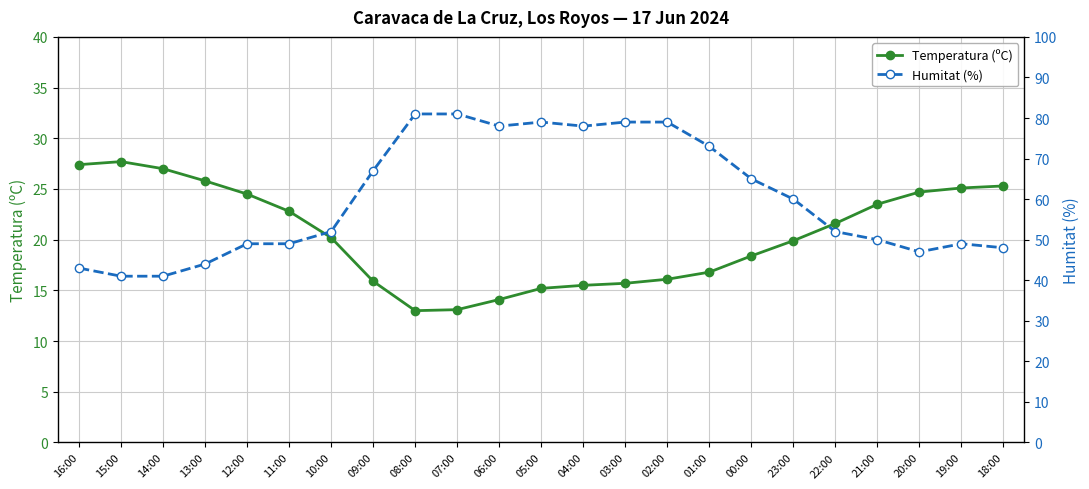

What is the minimum value for Humitat (%)?

41.0